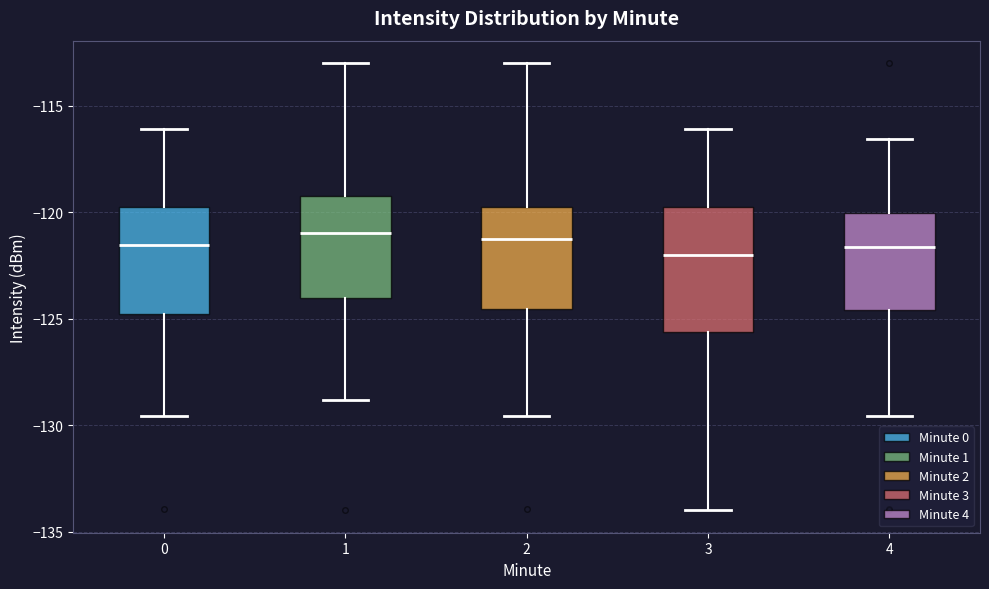

Reading left to right, transcribe this box plot: for each box, give where its median line is, the range the box spans, and where its two whiskers end, as read against the y-axis. The values are not printed on the chart, so give them approximately, as read against the axis.

0: median -121.5, box -125.0 to -120.0, whiskers -129.5 to -116.0
1: median -121.0, box -124.0 to -119.0, whiskers -129.0 to -113.0
2: median -121.5, box -124.5 to -119.5, whiskers -129.5 to -113.0
3: median -122.0, box -125.5 to -120.0, whiskers -134.0 to -116.0
4: median -121.5, box -124.5 to -120.0, whiskers -129.5 to -116.5